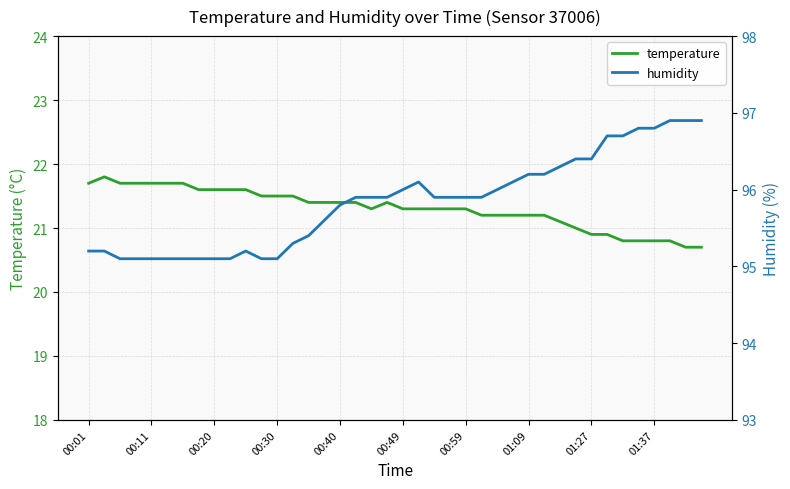

True or false: humidity has more than 0 points higher than both neighbors.

True